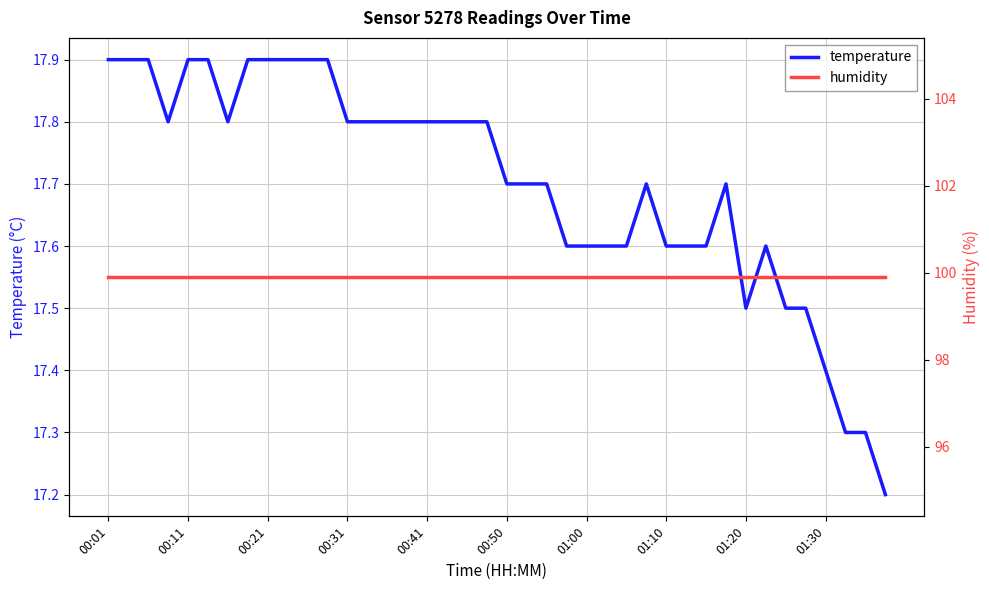

True or false: temperature and humidity intersect in this chart.

False